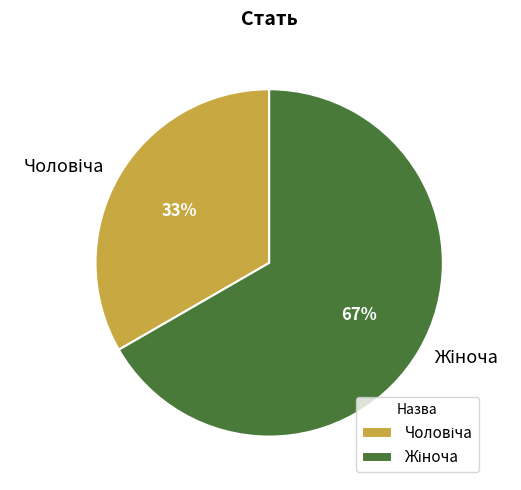

Is there any slice that represents more than half of the pie?

Yes